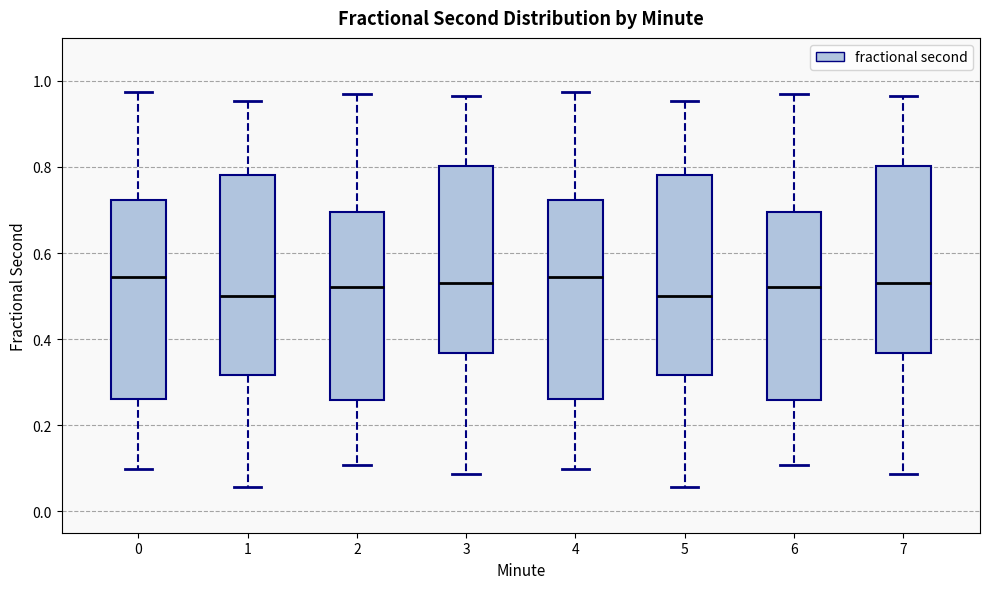

Where does the median line of the box at x = 4 sit on the y-axis? The values are not printed on the chart, so give them approximately, as read against the axis.

0.54